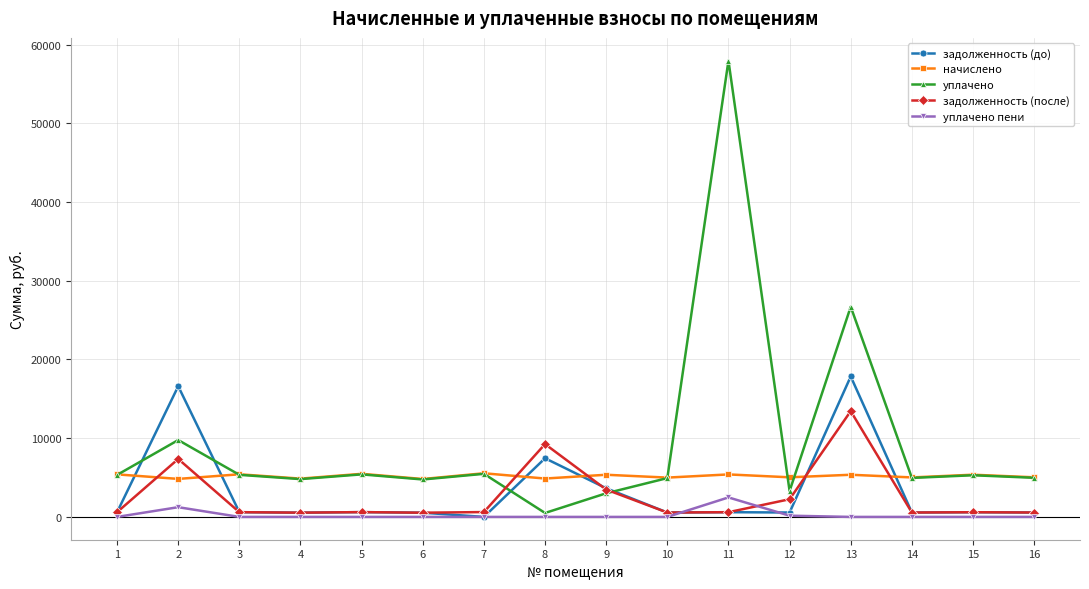

At how many categories does at least one series exceed 44182?

1